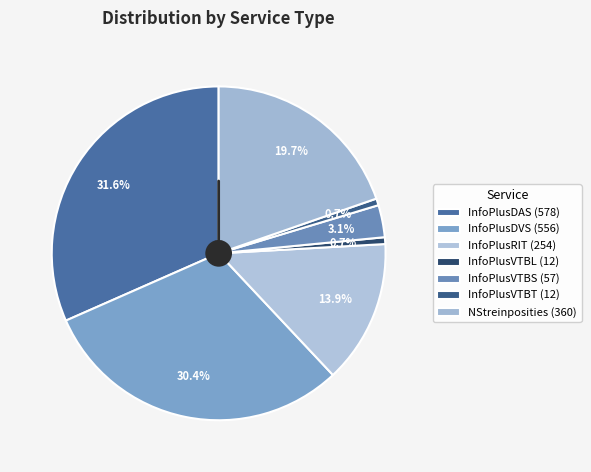

What percentage do NStreinposities and InfoPlusDAS together represent?

51.3%